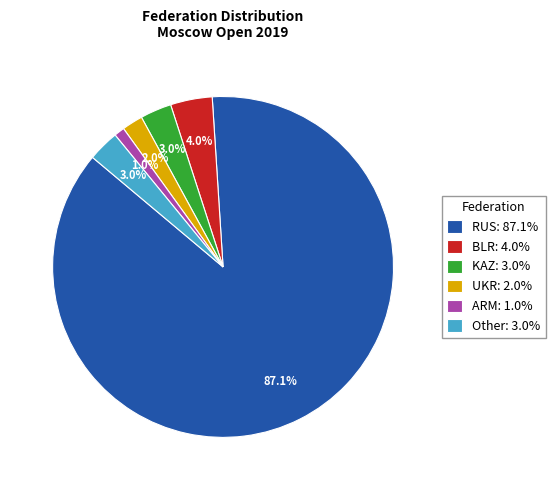

What percentage is NOT represented by BLR: 4.0%?

96.0%